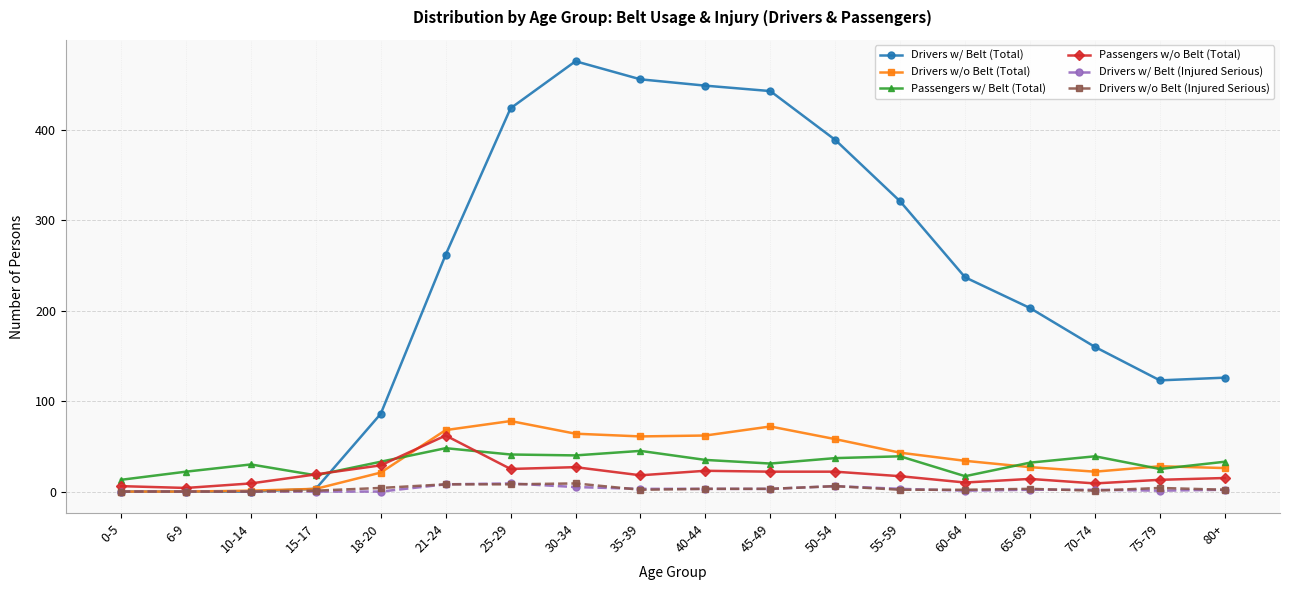

True or false: Drivers w/o Belt (Injured Serious) and Passengers w/ Belt (Total) cross at least once.

False